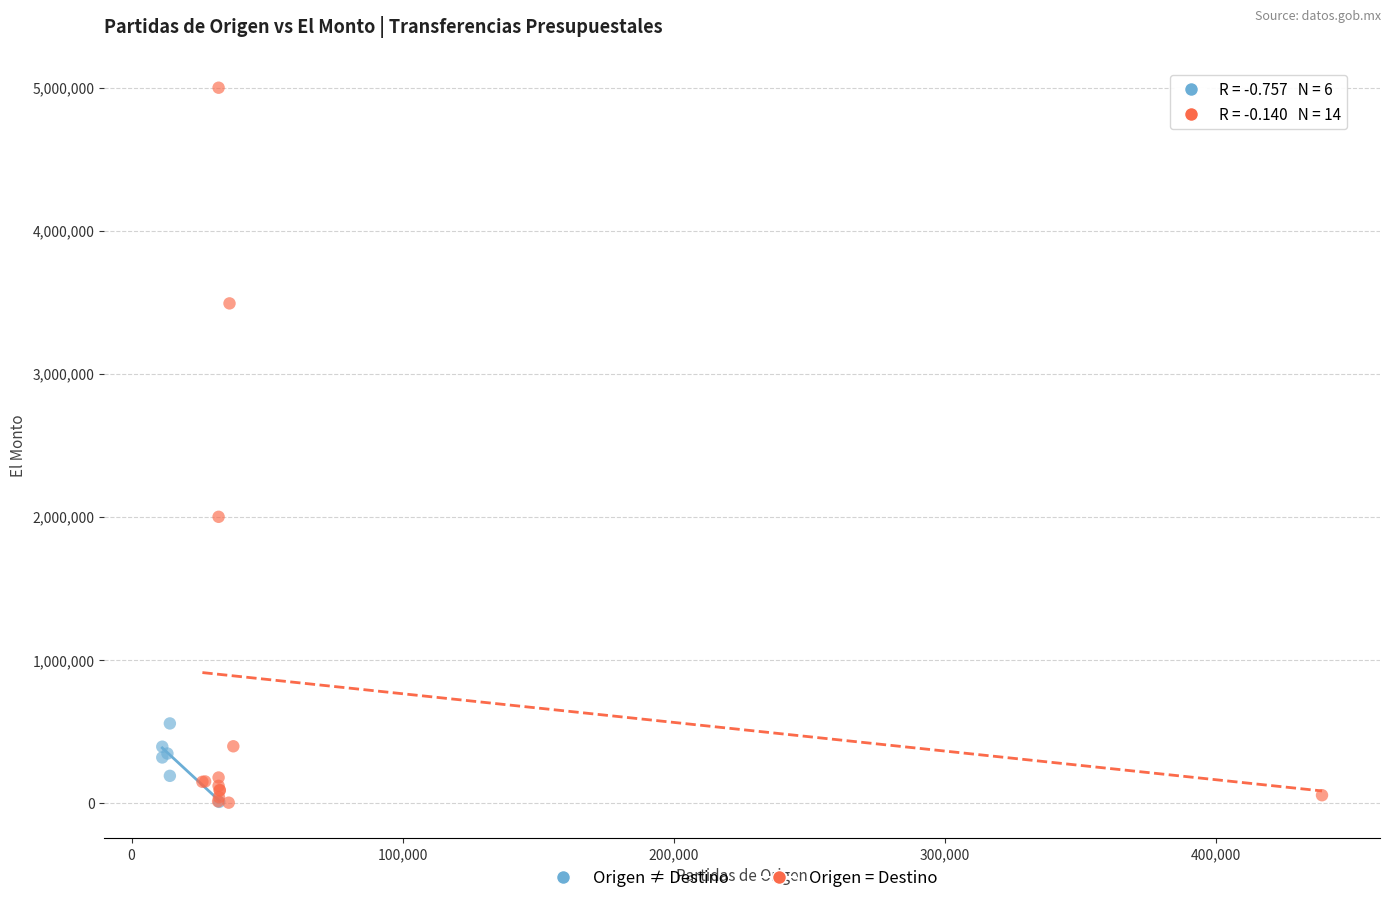

Which series reaches the maximum Y coordinate?

Origen = Destino